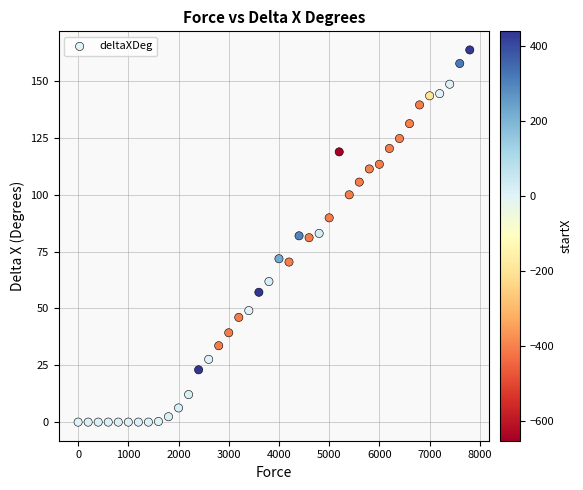

What is the range of X values (max minus min)?

7800.0